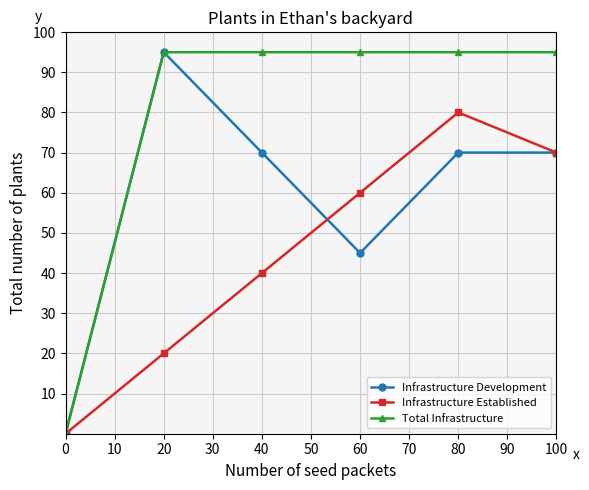

What value does the Infrastructure Development series have at 20, to the nearest 5?

95